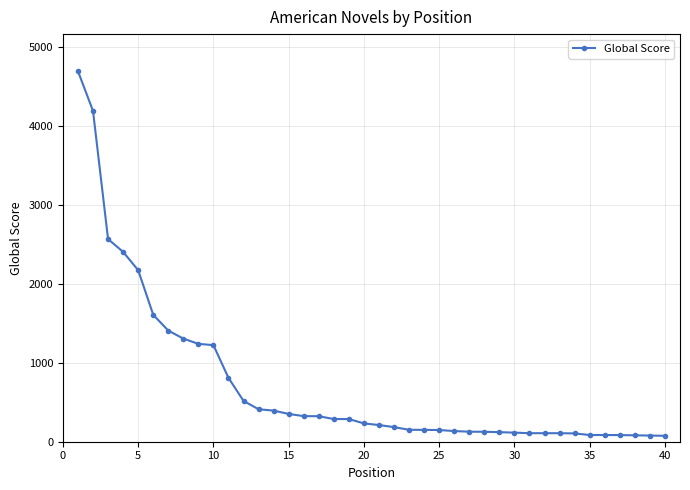

How many lines are shown in the chart?

1